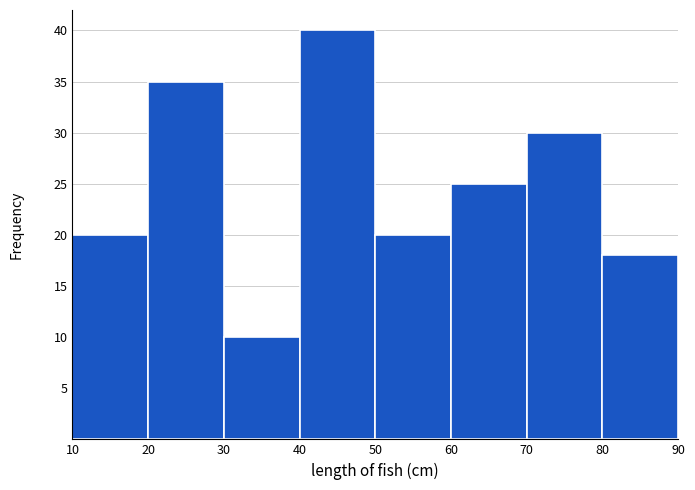

Reading left to right, transcribe this chart: for each bar, give the range it covers on the x-axis and its height. The values are not printed on the chart, so give them approximately, as read against the axis.

10 to 20: 20
20 to 30: 35
30 to 40: 10
40 to 50: 40
50 to 60: 20
60 to 70: 25
70 to 80: 30
80 to 90: 18